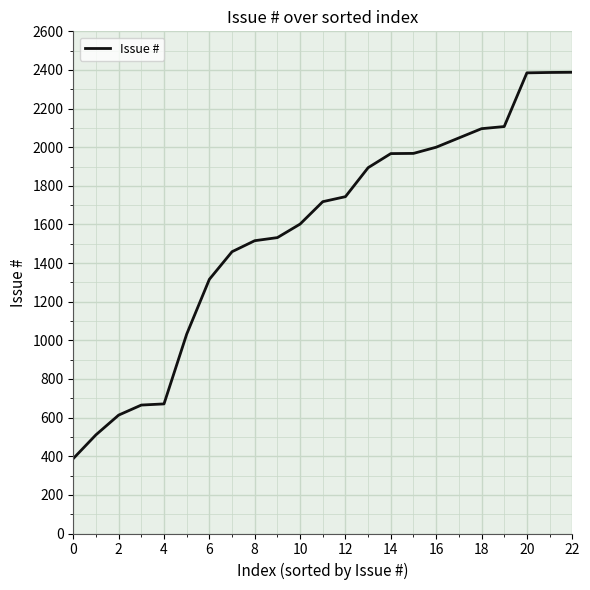

What is the difference between the maximum and minimum values?

2000